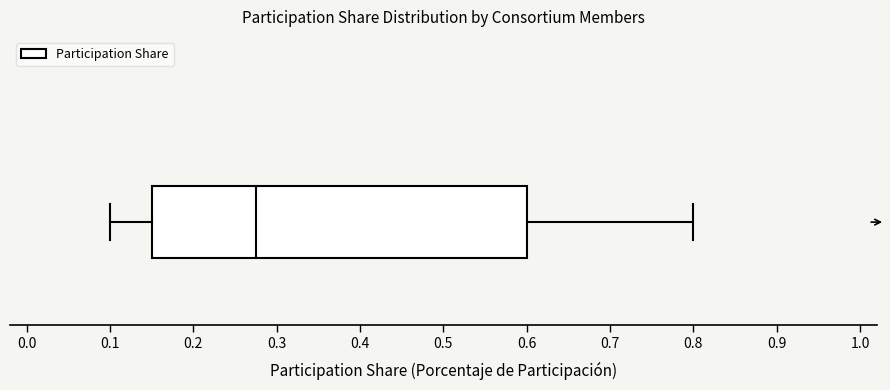

Read this box plot against the x-axis: the position of the median line, the range covered by the box, and the ends of both whiskers. The values are not printed on the chart, so give them approximately, as read against the axis.

median 0.28, box 0.15 to 0.60, whiskers 0.10 to 0.80